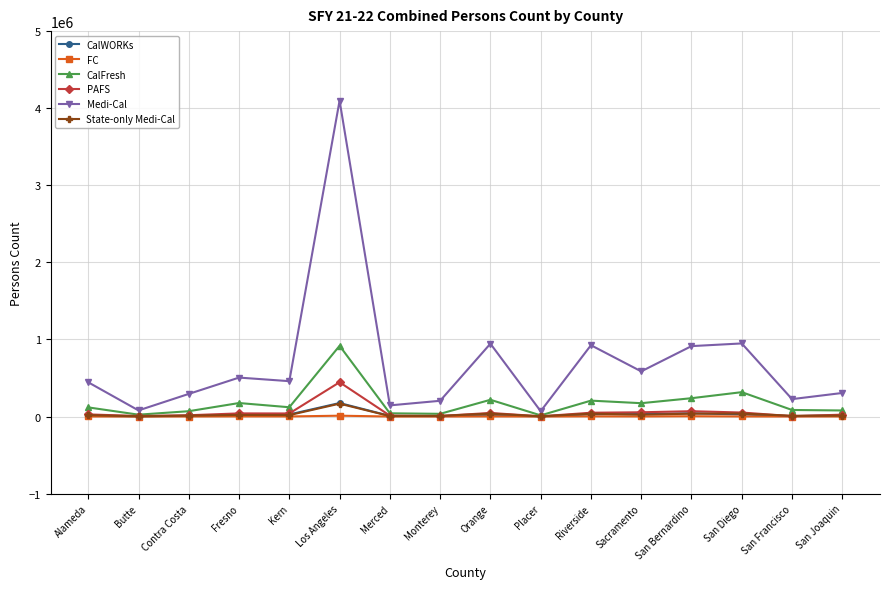

What is the average value of the FC series?

1696